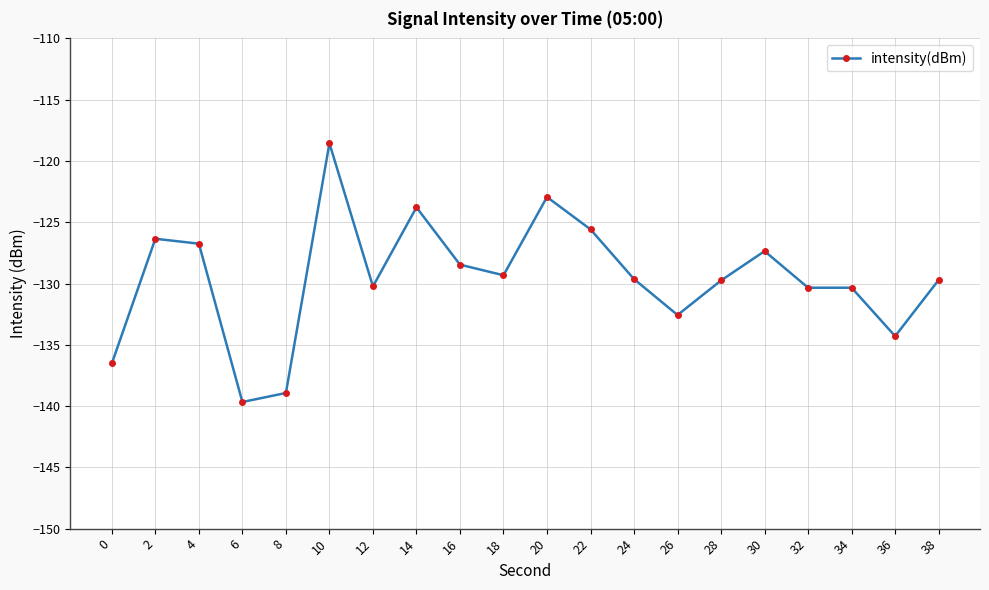

What is the value of the 14th point from the left?

-132.6